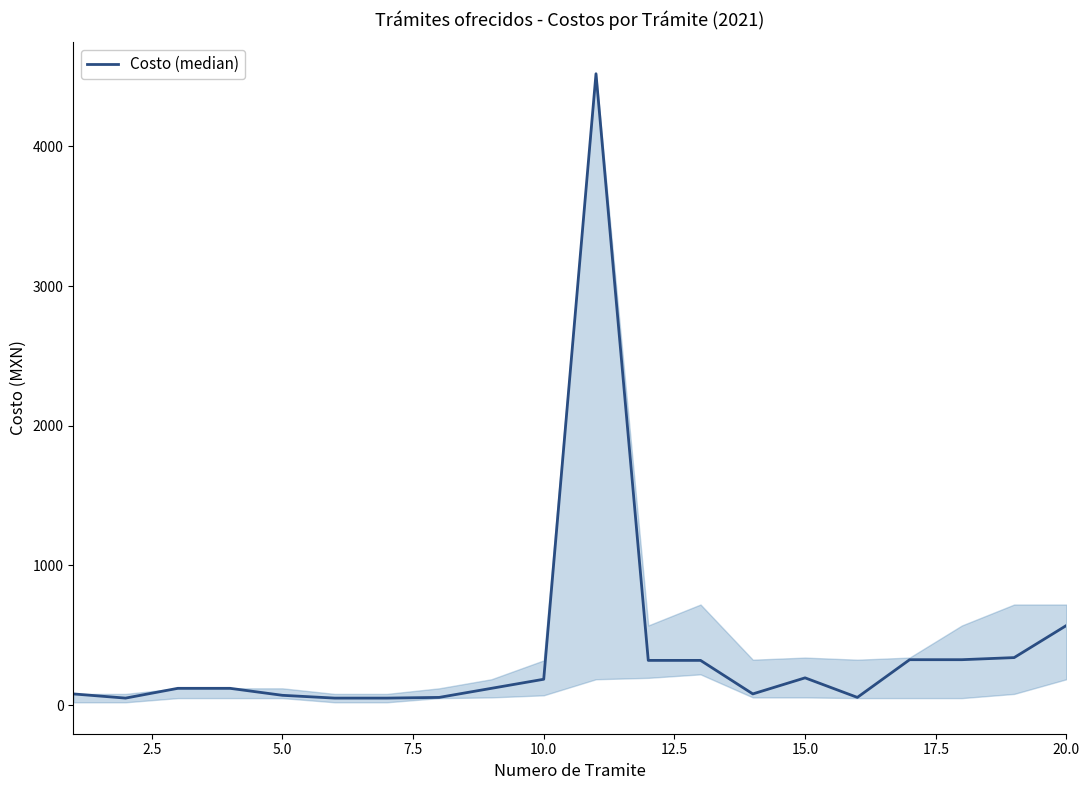

What is the difference between the maximum and minimum values?

4470